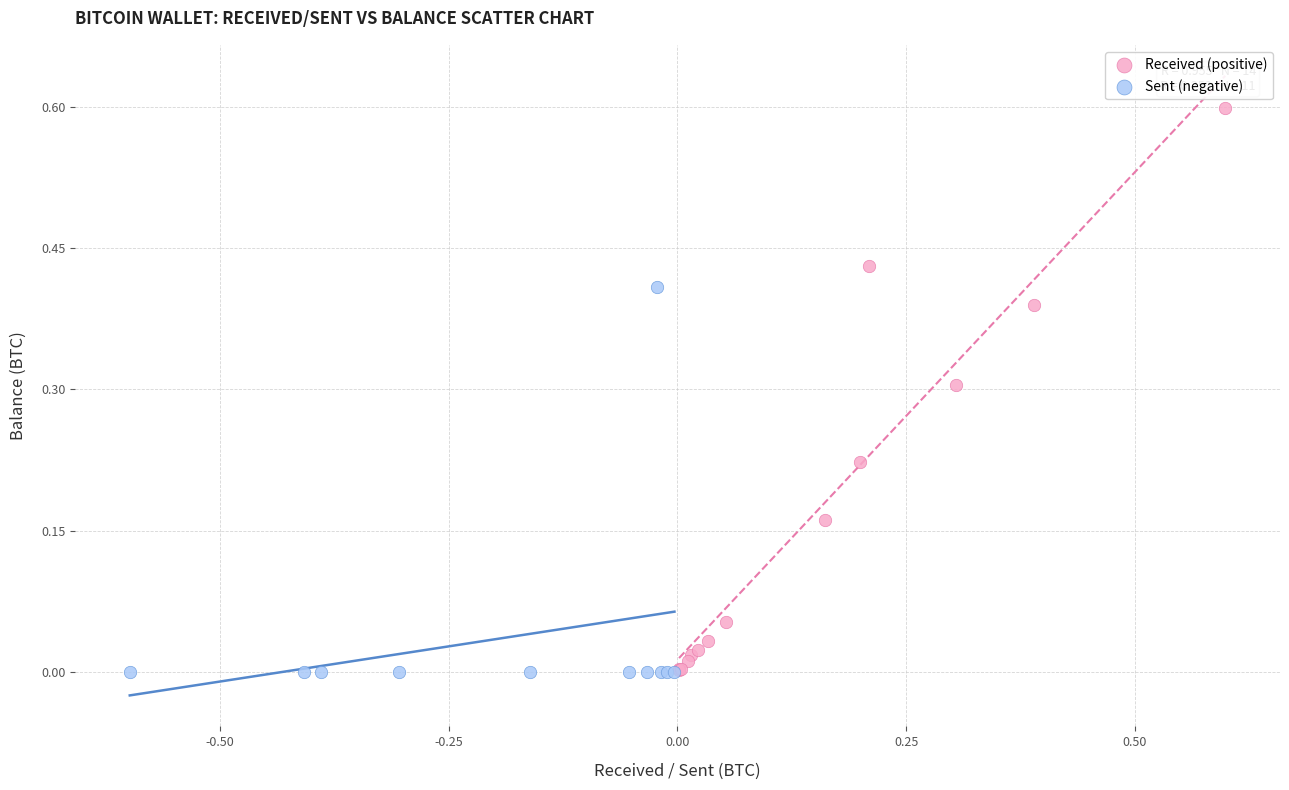

Which series contains the highest Y value?

Received (positive)